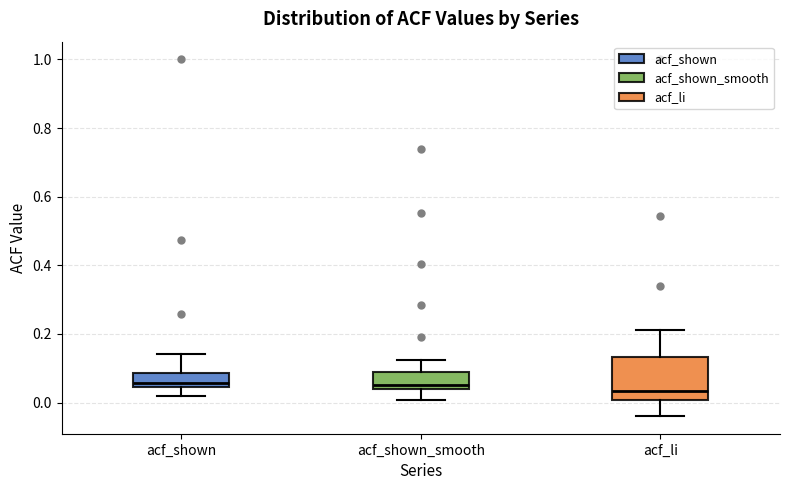

Comparing the boxes themselves (not the whiskers), which one is the tallest?

acf_li